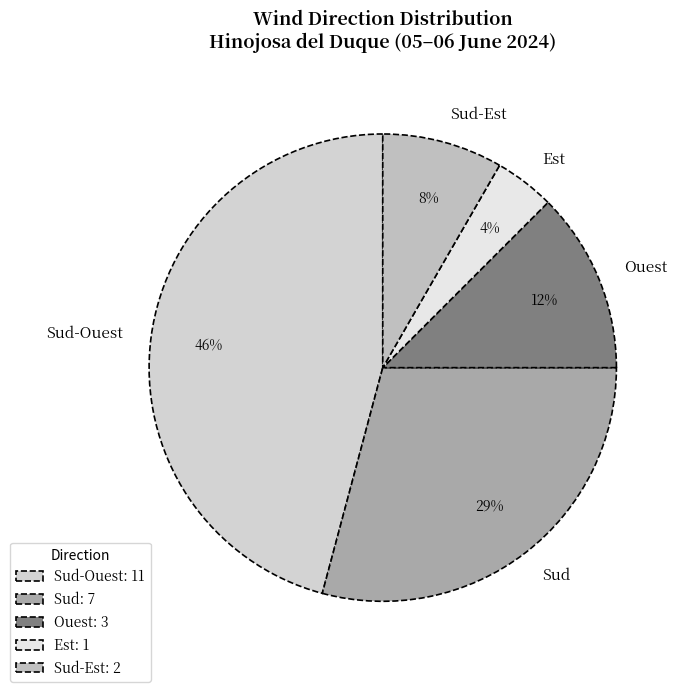

Does any single category account for the majority?

No